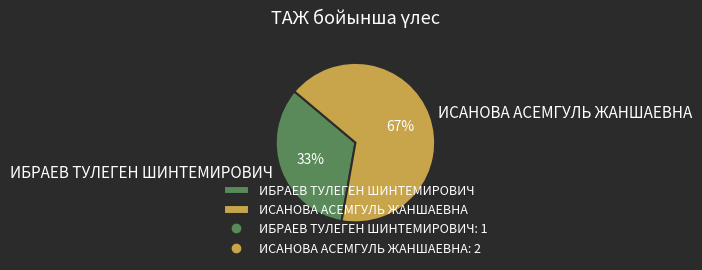

Count the number of slices in the pie.

2